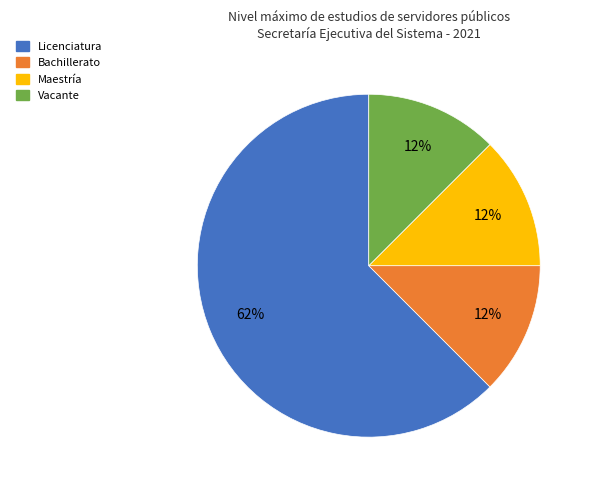

How many segments does this pie chart have?

4